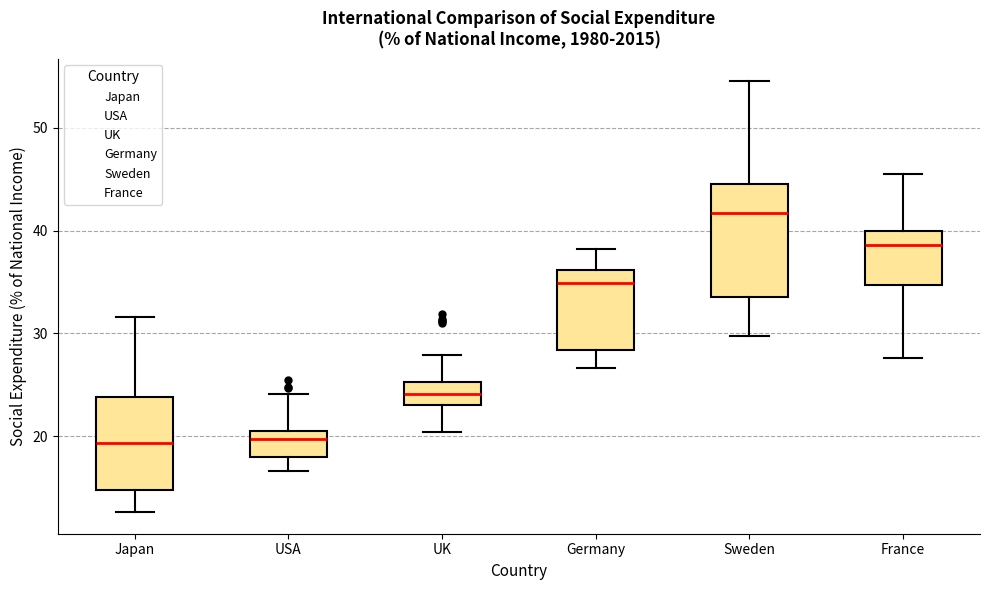

Reading left to right, transcribe this box plot: for each box, give where its median line is, the range the box spans, and where its two whiskers end, as read against the y-axis. The values are not printed on the chart, so give them approximately, as read against the axis.

Japan: median 19, box 15 to 24, whiskers 13 to 32
USA: median 20, box 18 to 21, whiskers 17 to 24
UK: median 24, box 23 to 25, whiskers 20 to 28
Germany: median 35, box 28 to 36, whiskers 27 to 38
Sweden: median 42, box 34 to 45, whiskers 30 to 55
France: median 39, box 35 to 40, whiskers 28 to 45